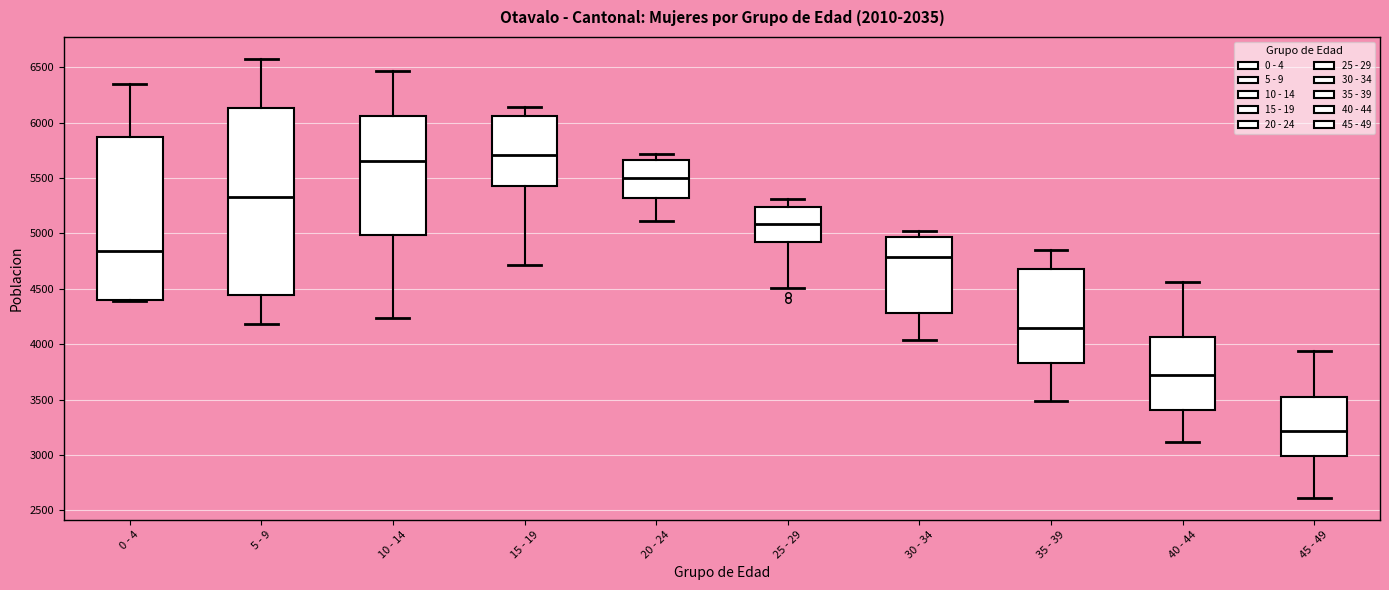

Comparing the boxes themselves (not the whiskers), which one is the tallest?

5 - 9